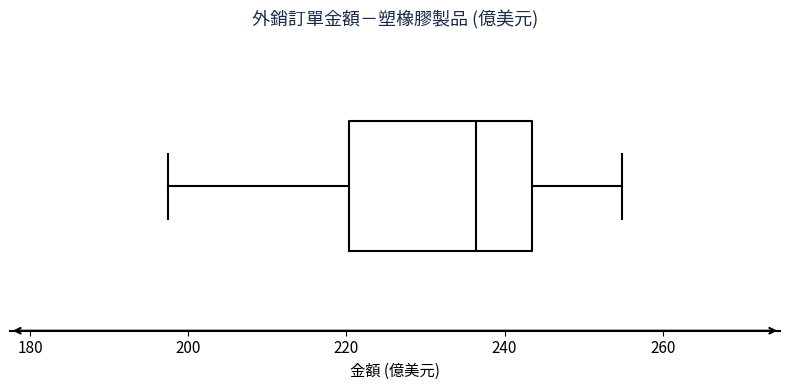

Where does the right whisker of the box end on the x-axis? The values are not printed on the chart, so give them approximately, as read against the axis.

254